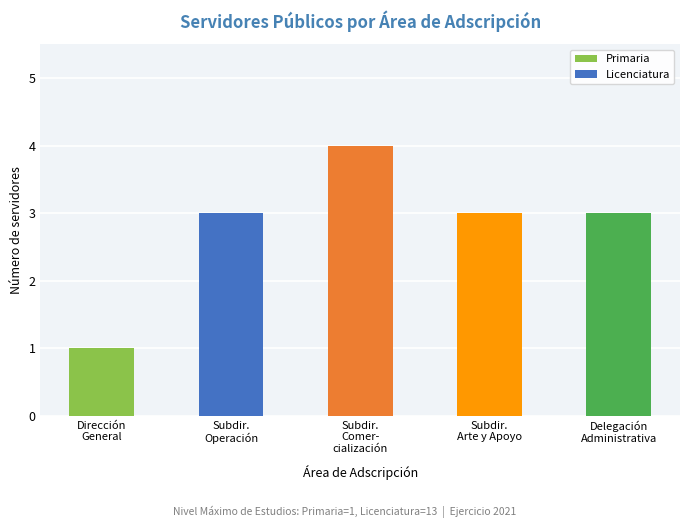

Are the bars horizontal?

No